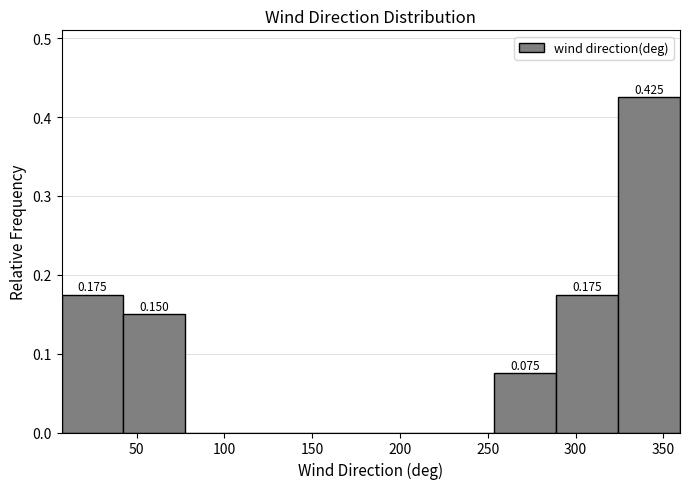

Over which range of the x-axis is the bar tallest?

325 to 360